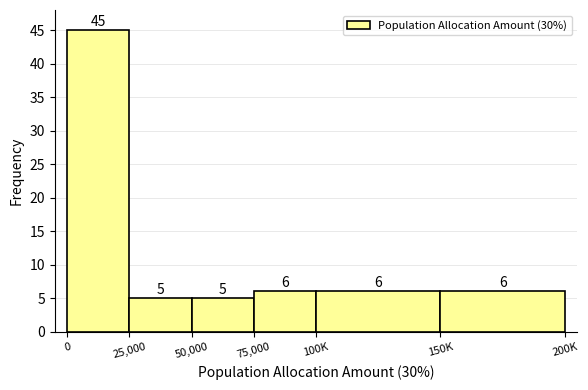

Reading left to right, what are all the values shown in this chart?

0=45	25,000=5	50,000=5	75,000=6	100K=6	150K=6